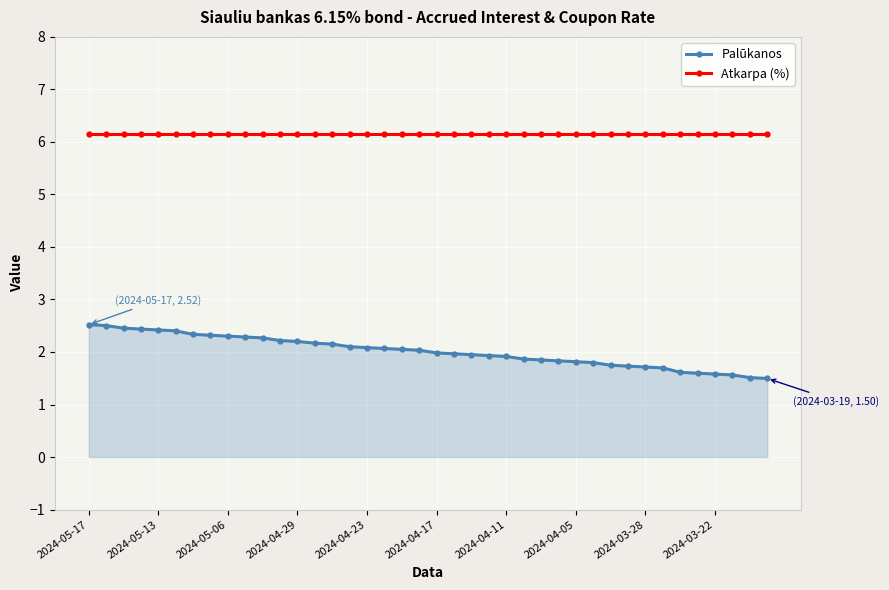

True or false: Palūkanos and Atkarpa (%) intersect in this chart.

False